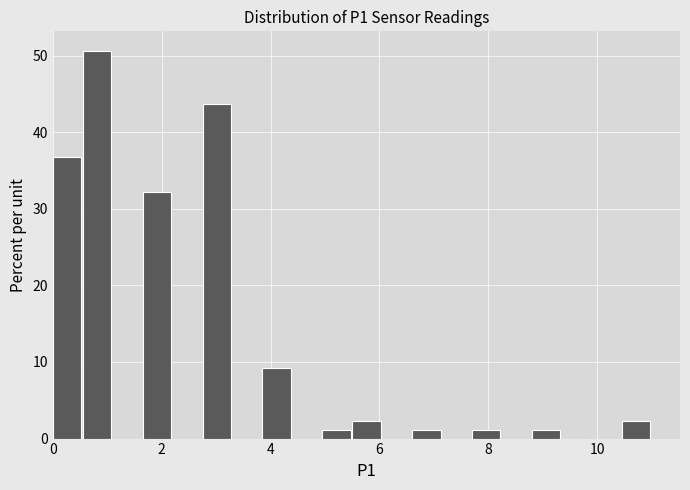

Read against the x-axis, roughly where is the centre of the tallest bar?

0.8